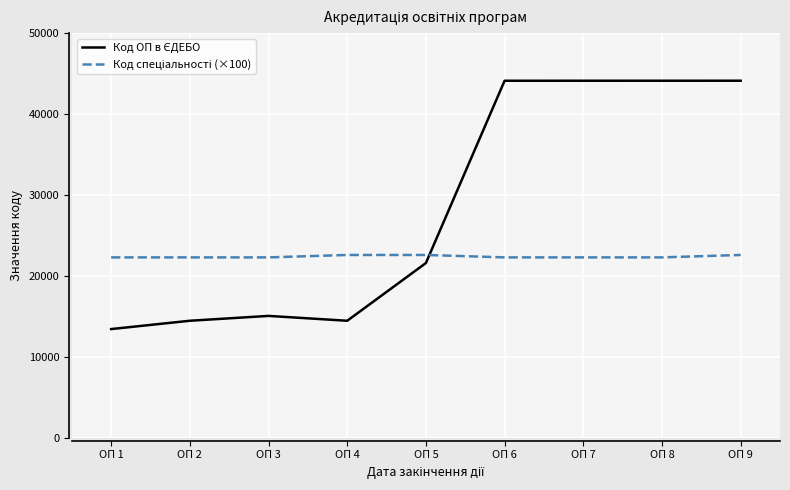

What is the total value across all series at ОП 6?

66416